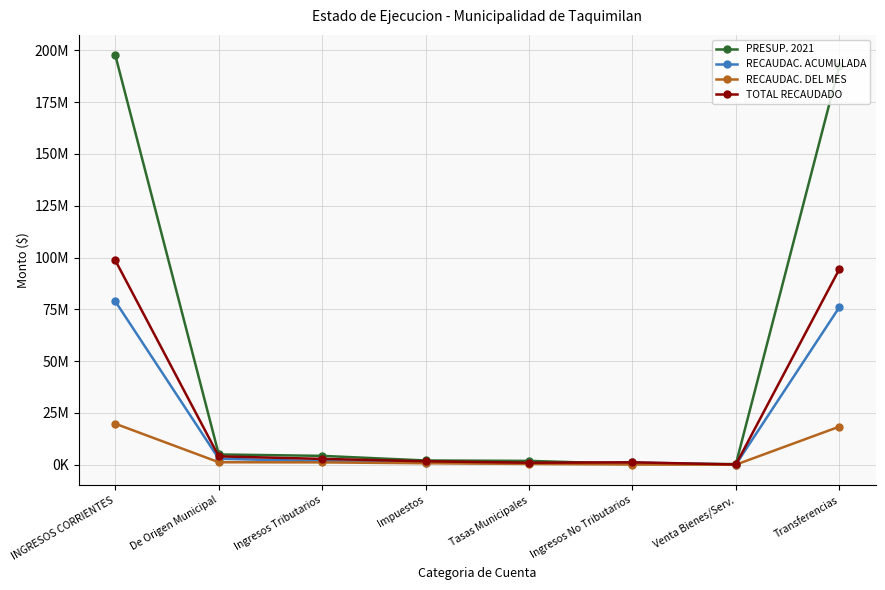

Which series has the widest spread of values?

PRESUP. 2021